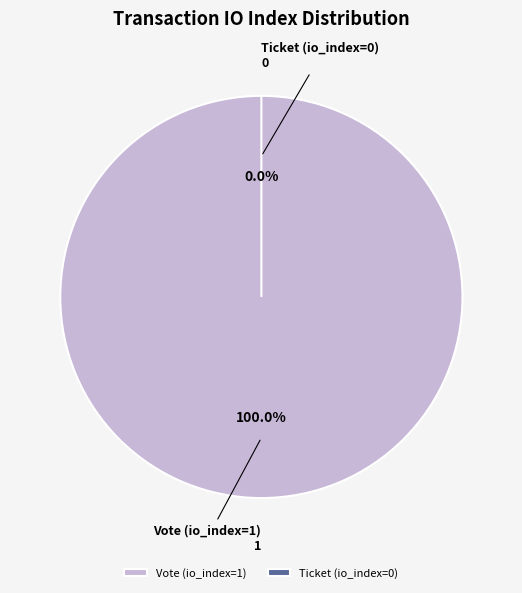

Is the sum of Vote (io_index=1) and Ticket (io_index=0) greater than half?

Yes